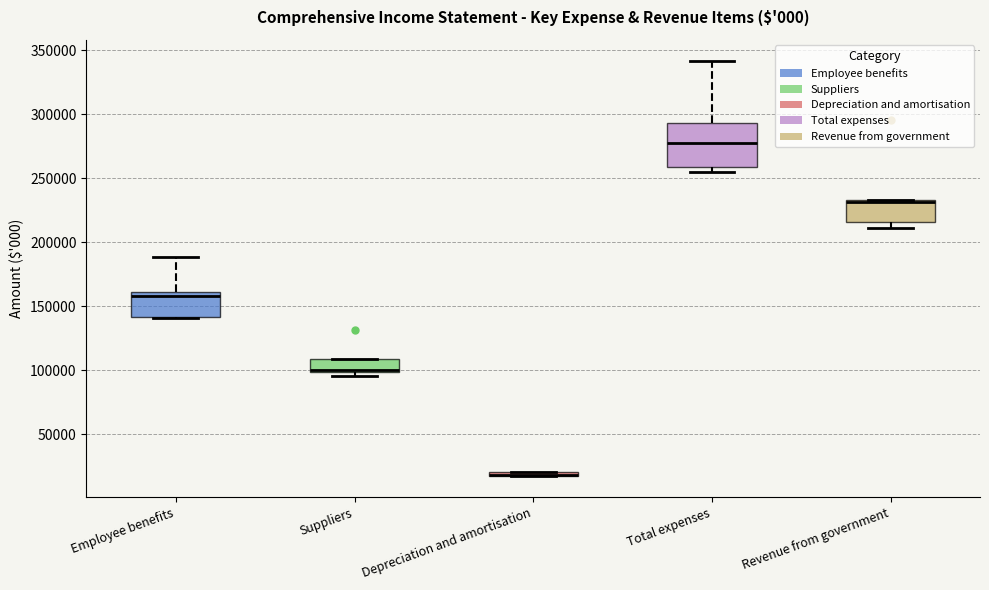

Comparing the boxes themselves (not the whiskers), which one is the tallest?

Total expenses